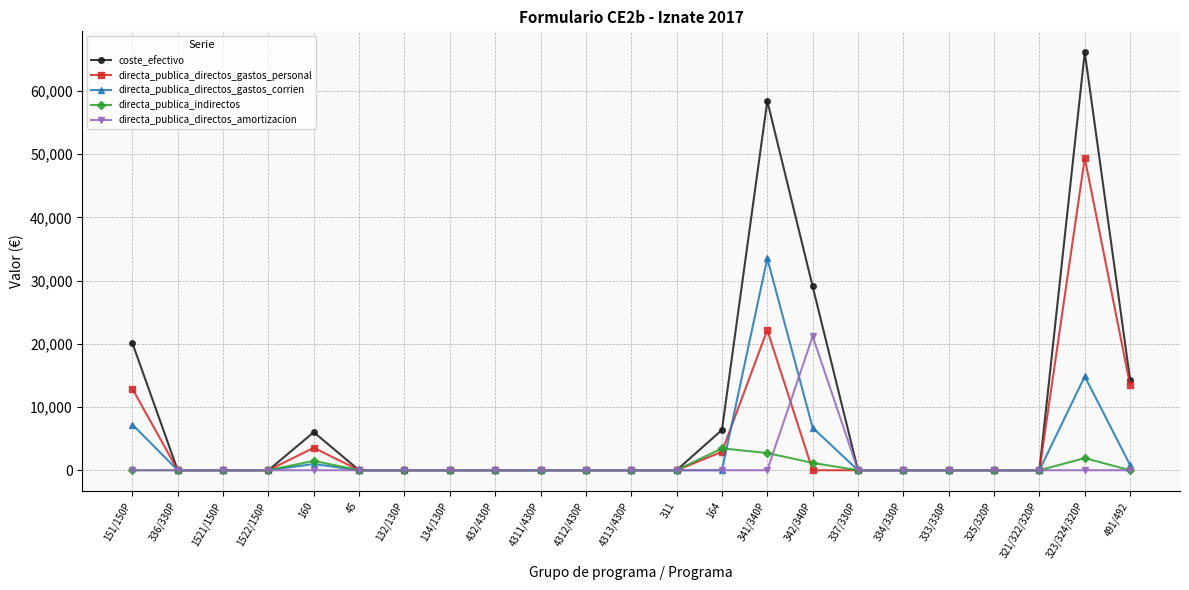

Does the chart display data point markers on the line(s)?

Yes